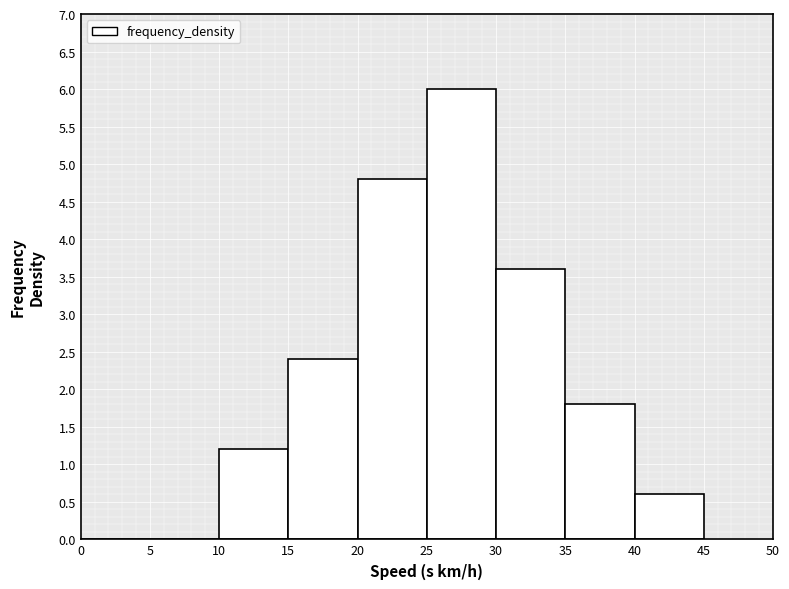

Reading left to right, transcribe this chart: for each bar, give the range it covers on the x-axis and its height. The values are not printed on the chart, so give them approximately, as read against the axis.

0 to 5: 0
5 to 10: 0
10 to 15: 1.2
15 to 20: 2.4
20 to 25: 4.8
25 to 30: 6.0
30 to 35: 3.6
35 to 40: 1.8
40 to 45: 0.6